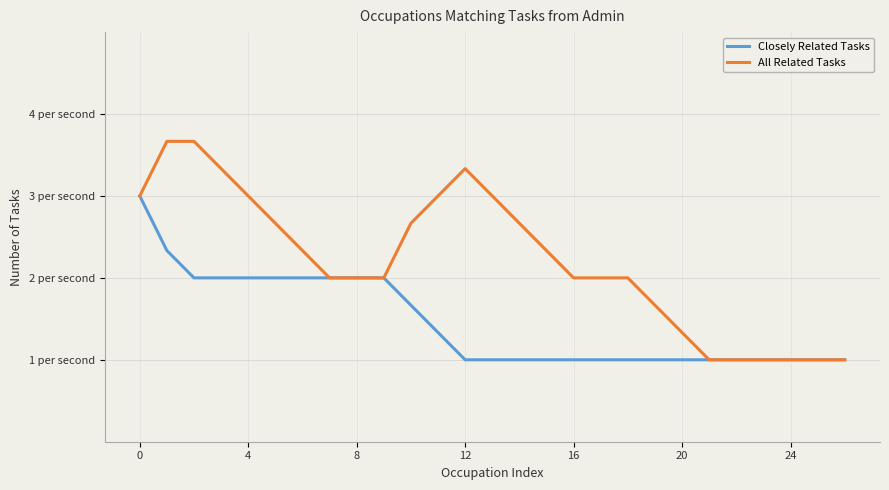

Does the chart display data point markers on the line(s)?

No